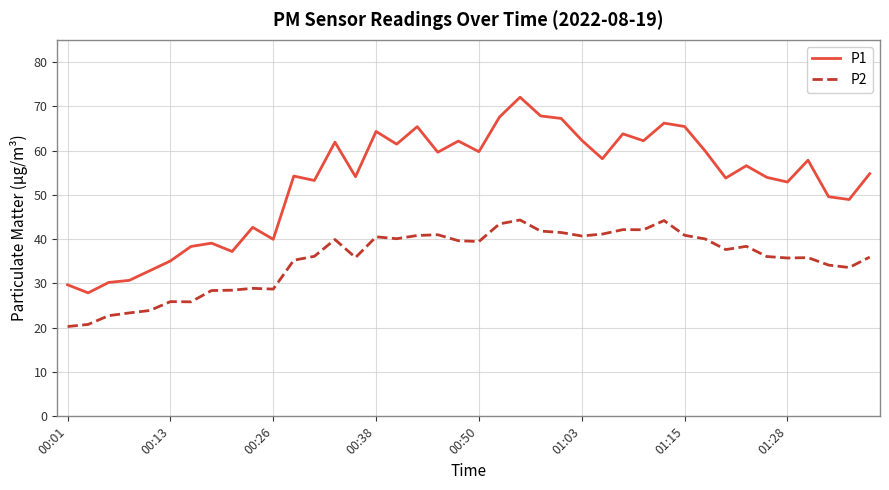

True or false: P1 and P2 intersect in this chart.

False